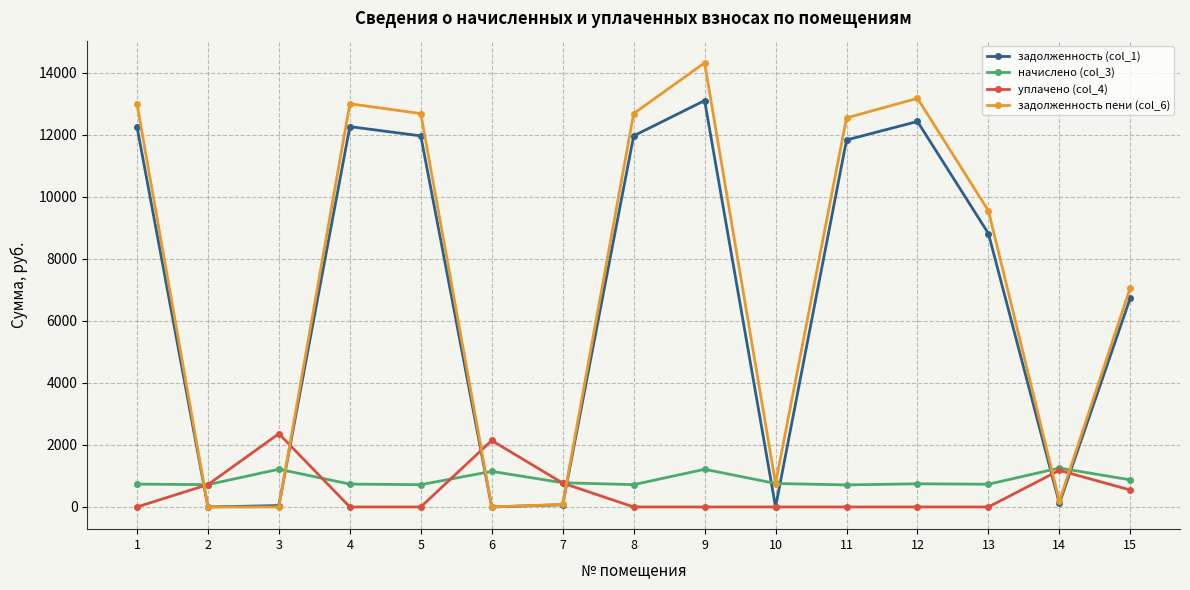

Count the number of data series in this chart.

4